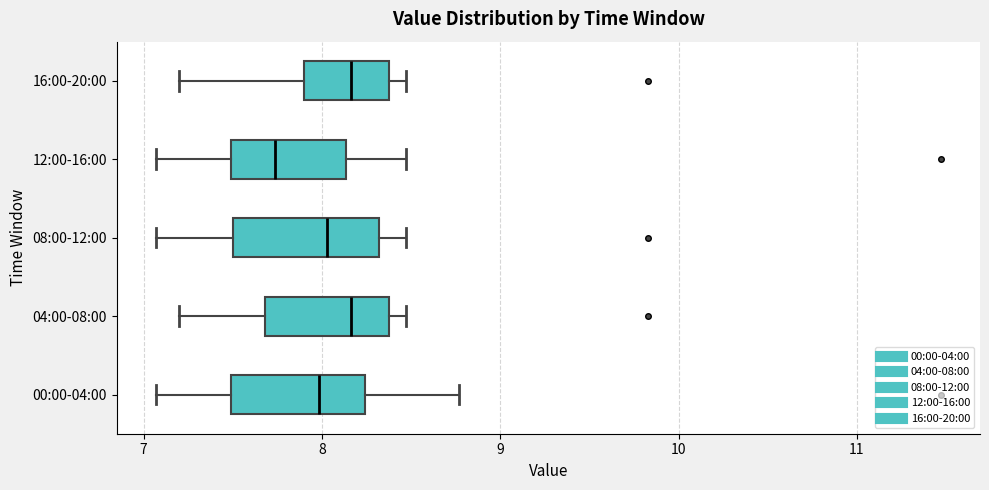

Reading bottom to top, read every box against the x-axis: the position of its median line, the range the box covers, and the ends of its whiskers. The values are not printed on the chart, so give them approximately, as read against the axis.

00:00-04:00: median 8.0, box 7.5 to 8.2, whiskers 7.1 to 8.8
04:00-08:00: median 8.2, box 7.7 to 8.4, whiskers 7.2 to 8.5
08:00-12:00: median 8.0, box 7.5 to 8.3, whiskers 7.1 to 8.5
12:00-16:00: median 7.7, box 7.5 to 8.1, whiskers 7.1 to 8.5
16:00-20:00: median 8.2, box 7.9 to 8.4, whiskers 7.2 to 8.5